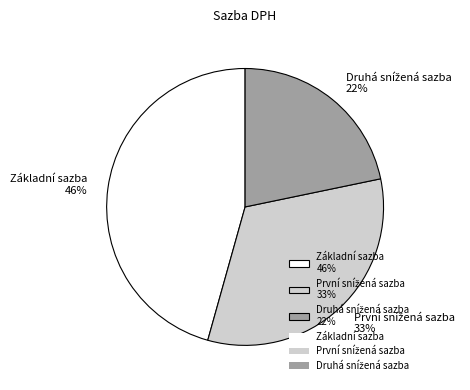

Is there a majority slice in this chart?

No